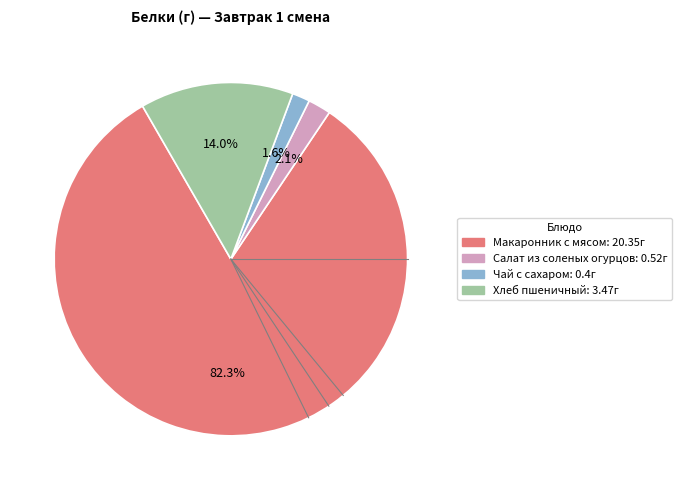

Which category has the biggest portion of the pie?

Макаронник с мясом